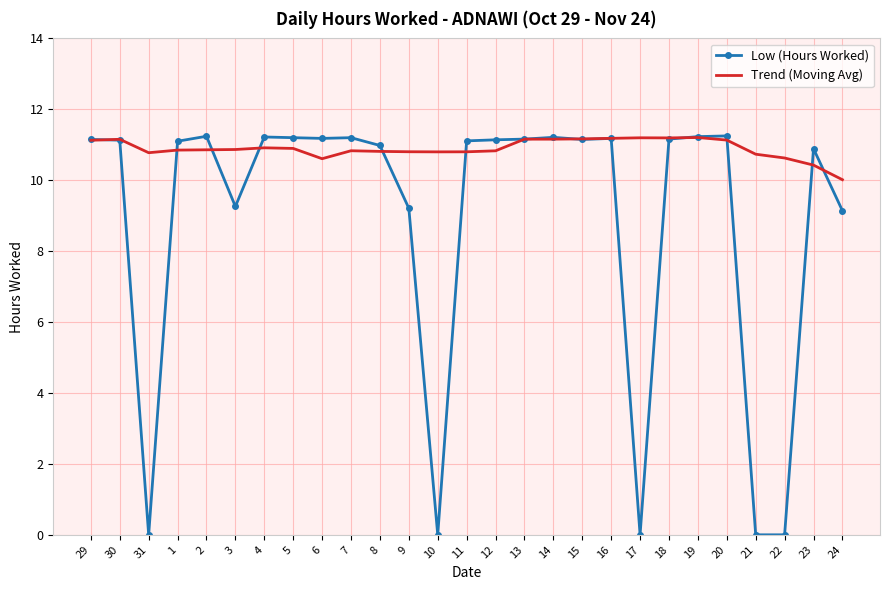

Rank the series by their average value, from highest to lowest.

Trend (Moving Avg), Low (Hours Worked)